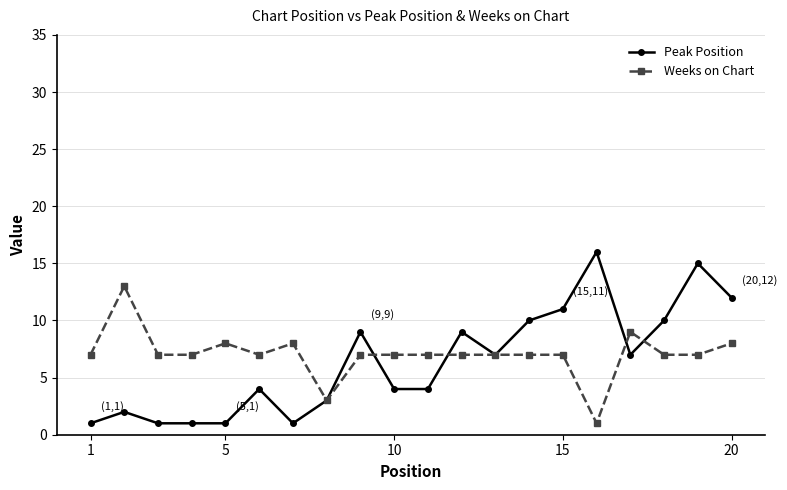

After their last crossing, which series has the higher values: Peak Position or Weeks on Chart?

Peak Position